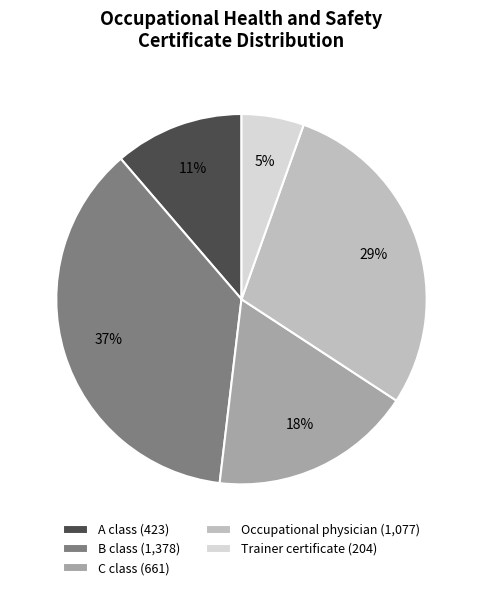

What is the smallest slice in the pie chart?

Trainer certificate